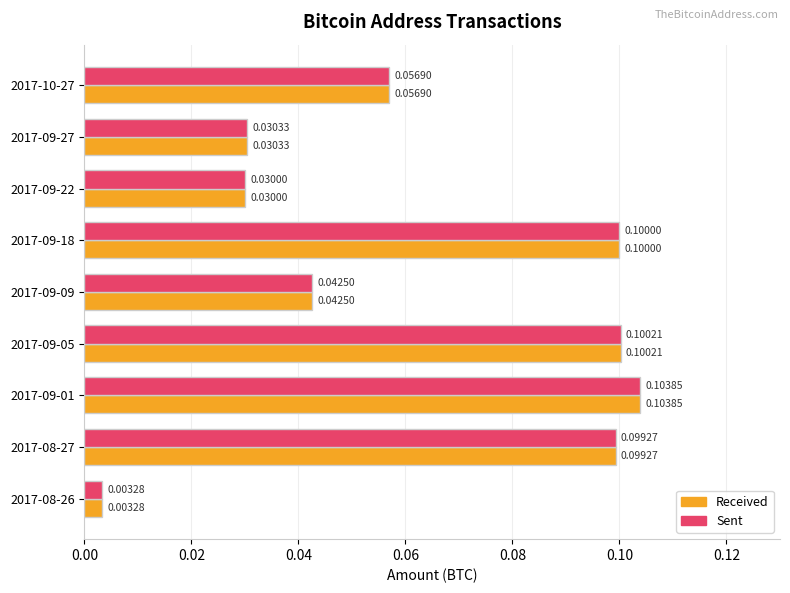

At which category is the sum across all series the highest?

2017-09-01